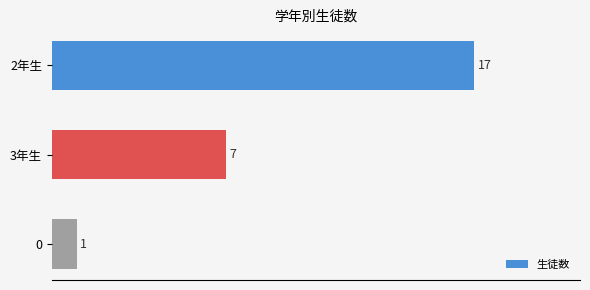

At which label is the value closest to 9?

3年生